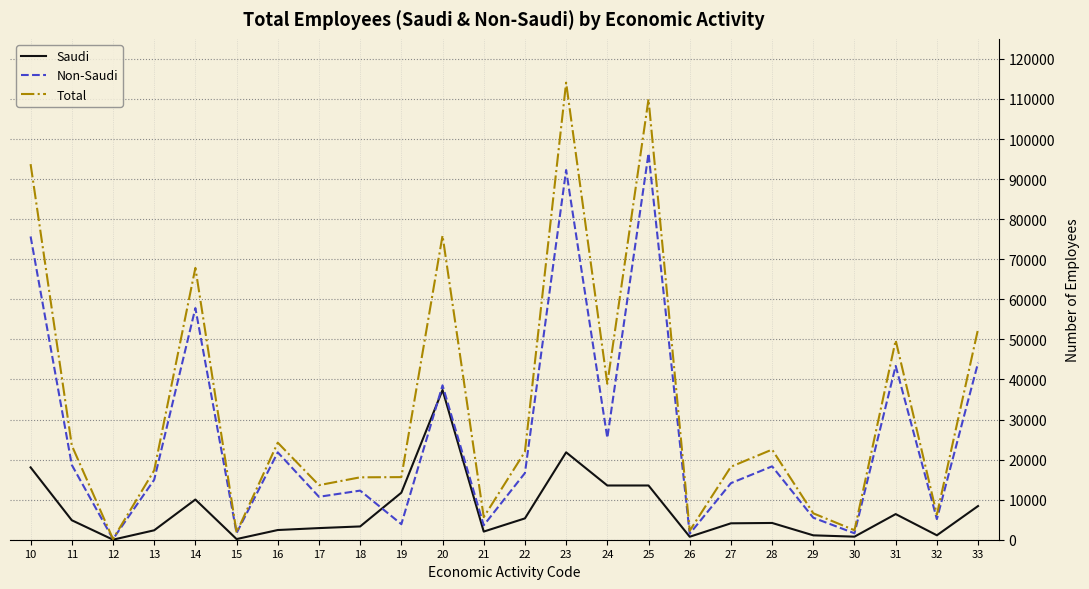

Where is the first local maximum for Non-Saudi?

14